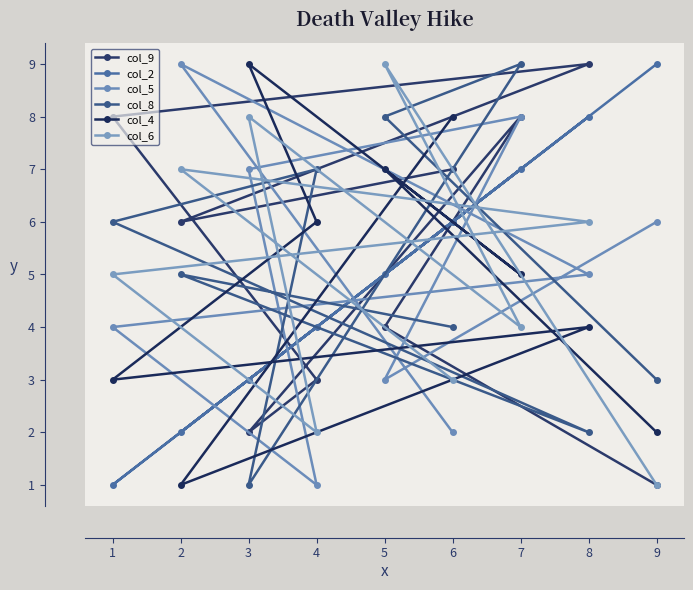

True or false: col_8 has a value of 8 at 5.

True